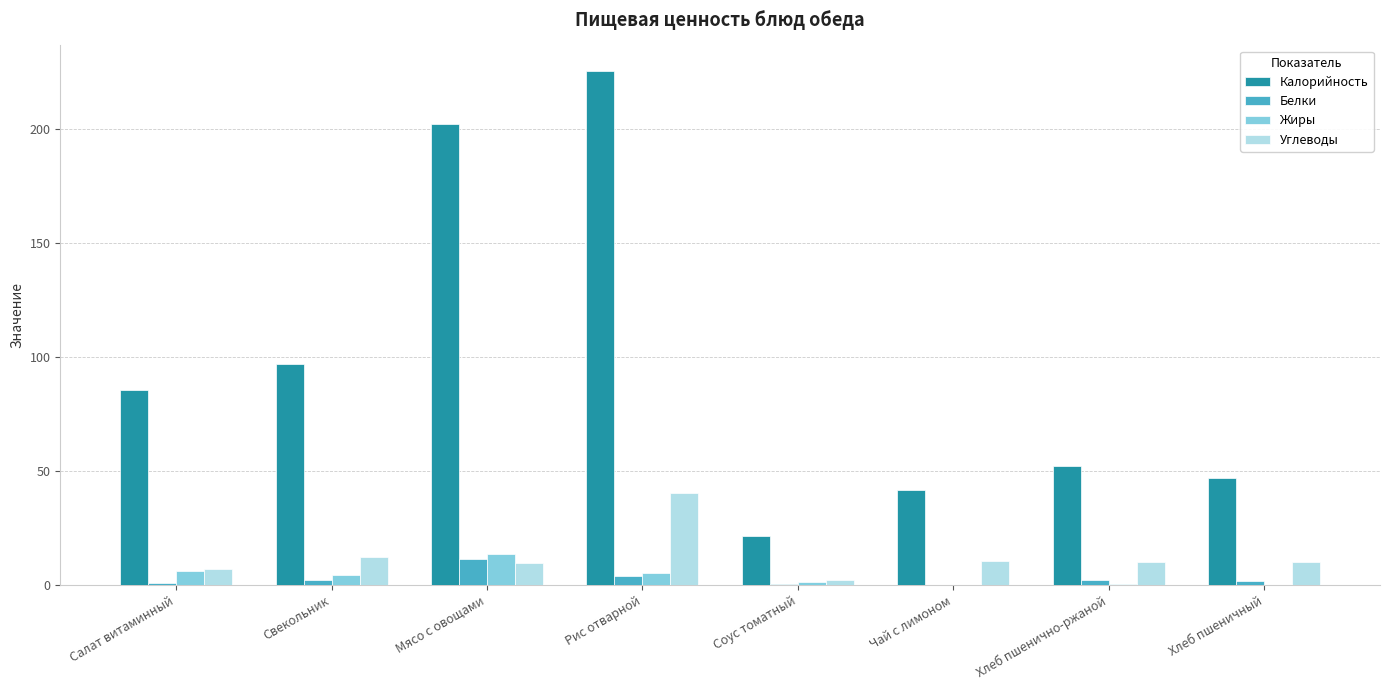

Which category has the highest value across all series?

Рис отварной